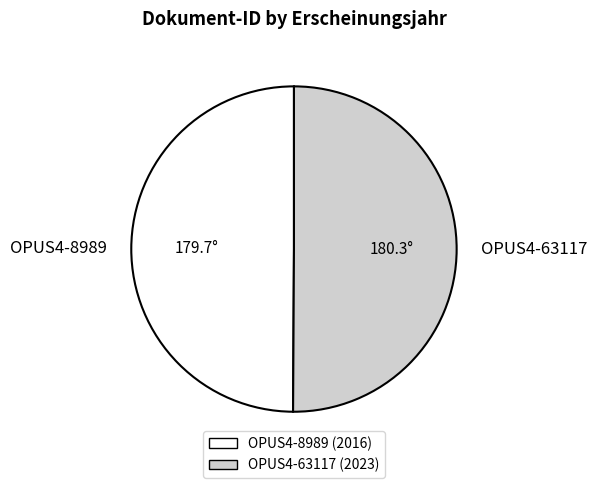

What is the ratio of the value at OPUS4-8989 to the value at OPUS4-63117?

1.0